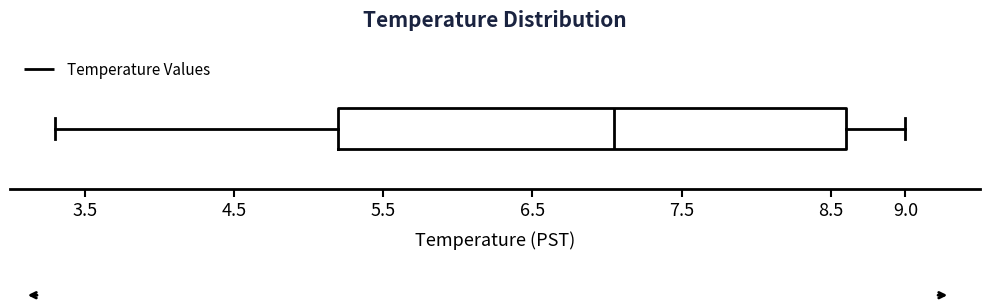

Transcribe this box plot: give where the median line is, the range the box spans, and where the two whiskers end, as read against the x-axis. The values are not printed on the chart, so give them approximately, as read against the axis.

median 7.05, box 5.20 to 8.60, whiskers 3.30 to 9.00